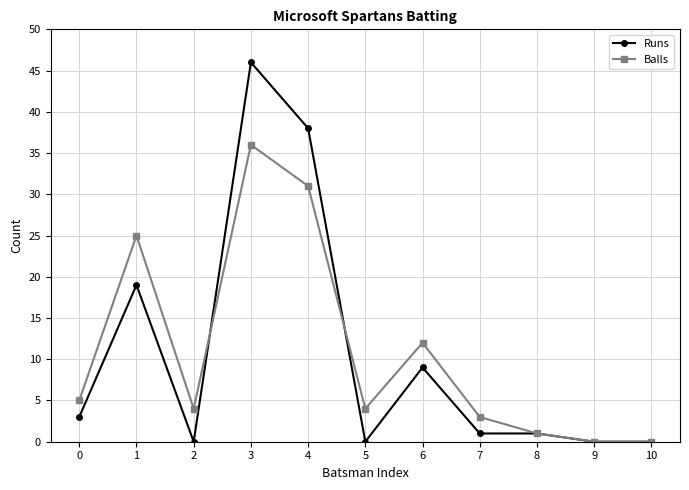

List the series in order of their peak value, lowest first.

Balls, Runs